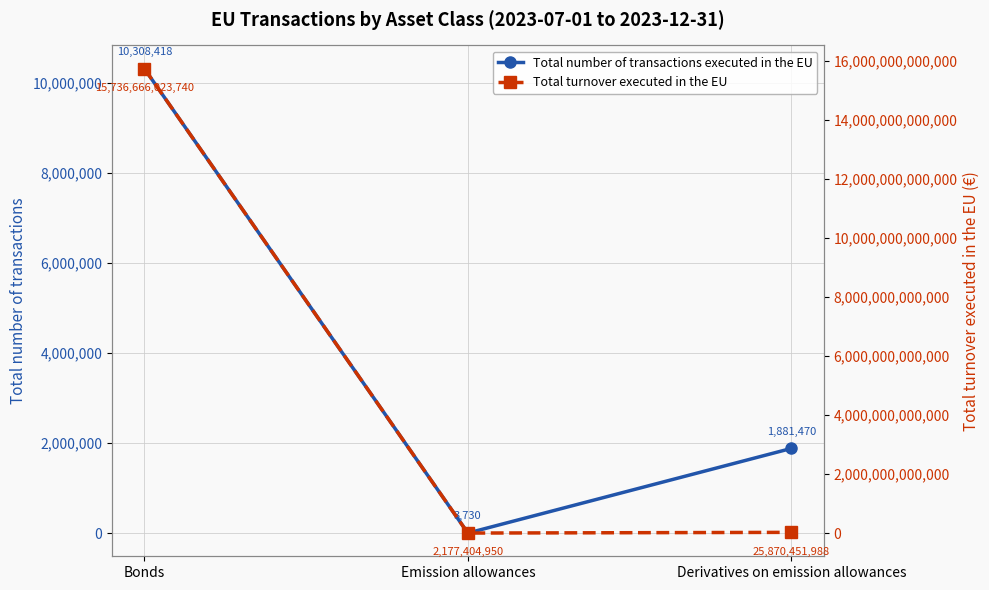

What is the label of the 1st point from the left?

Bonds